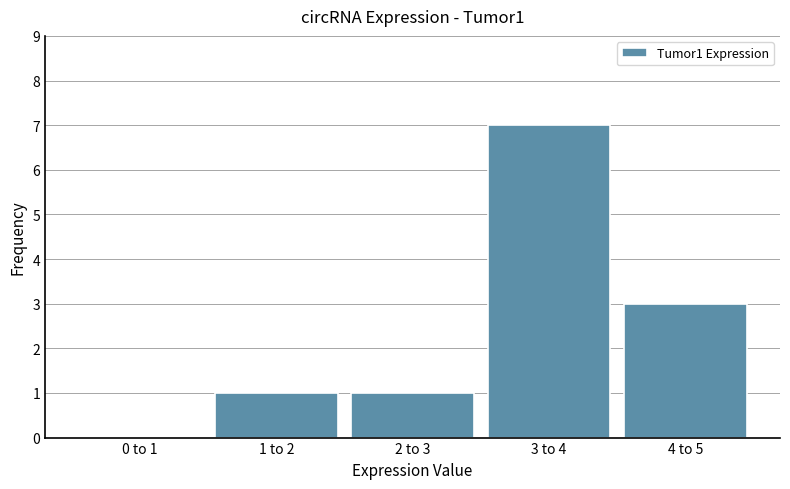

Reading left to right, extract all data points from this chart.

0 to 1=0	1 to 2=1	2 to 3=1	3 to 4=7	4 to 5=3